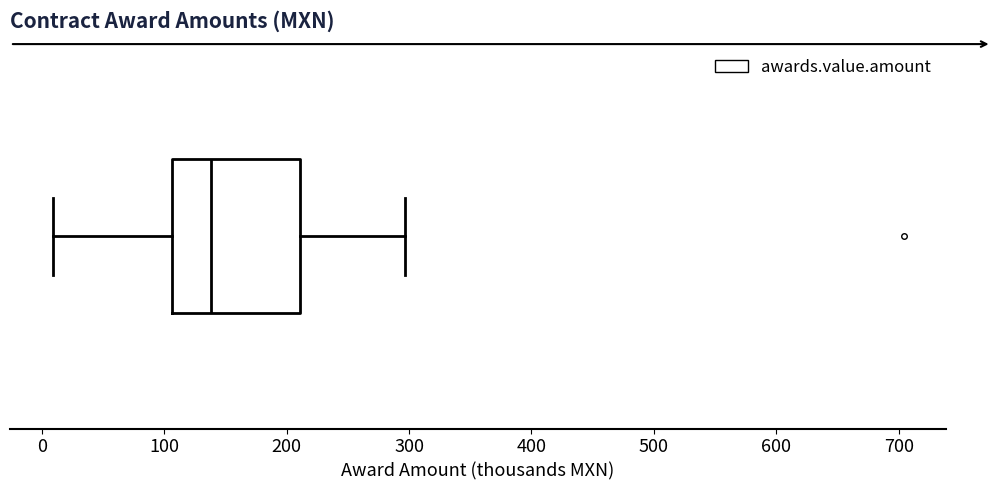

Read this box plot against the x-axis: the position of the median line, the range covered by the box, and the ends of both whiskers. The values are not printed on the chart, so give them approximately, as read against the axis.

median 140, box 110 to 210, whiskers 10 to 300